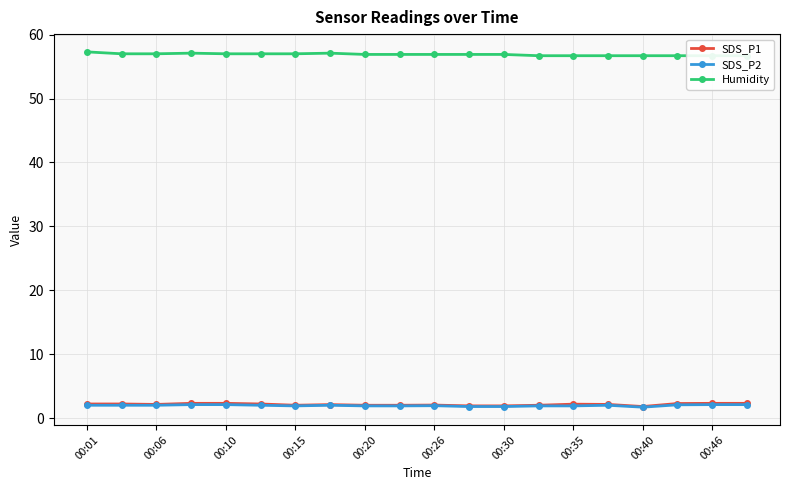

True or false: Humidity and SDS_P1 cross at least once.

False